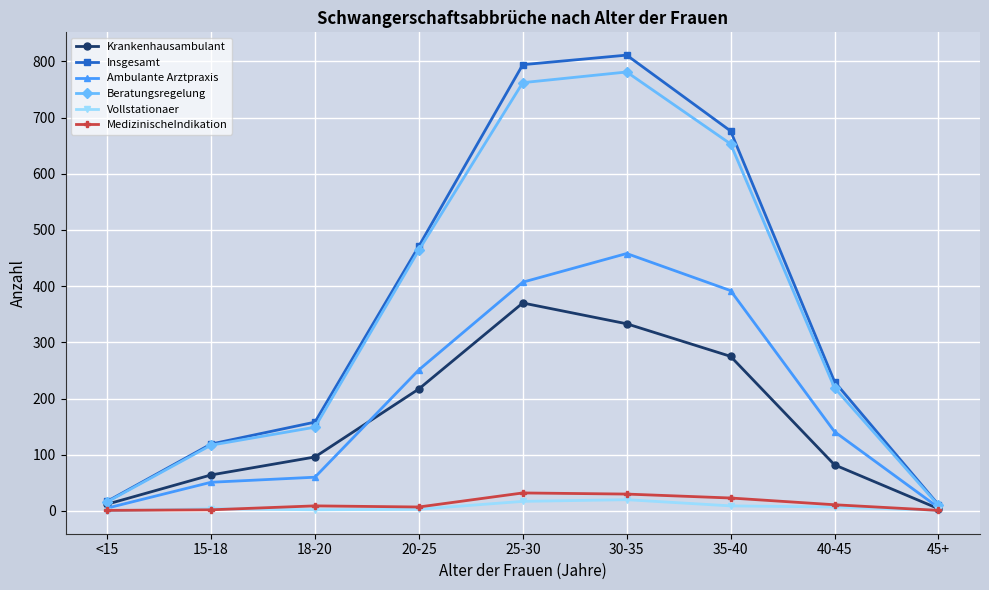

True or false: Krankenhausambulant has more than 1 points higher than both neighbors.

False